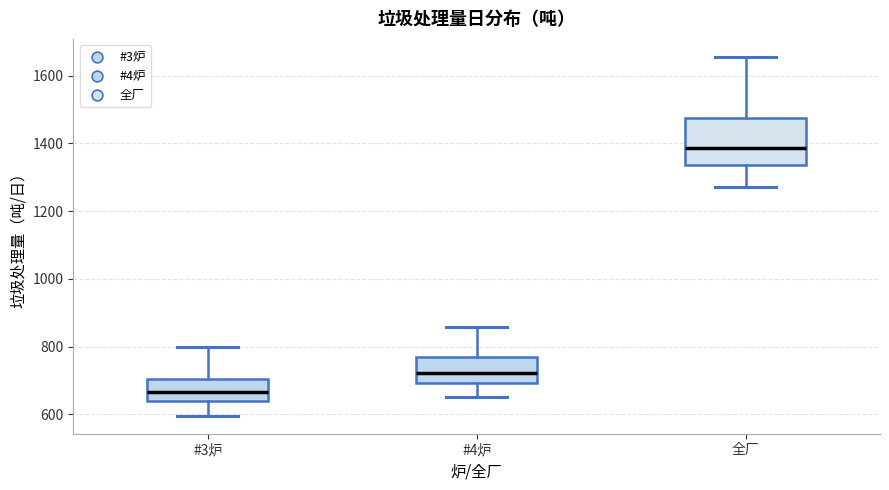

Reading left to right, transcribe this box plot: for each box, give where its median line is, the range the box spans, and where its two whiskers end, as read against the y-axis. The values are not printed on the chart, so give them approximately, as read against the axis.

#3炉: median 660, box 640 to 700, whiskers 600 to 800
#4炉: median 720, box 700 to 760, whiskers 660 to 860
全厂: median 1380, box 1340 to 1480, whiskers 1280 to 1660